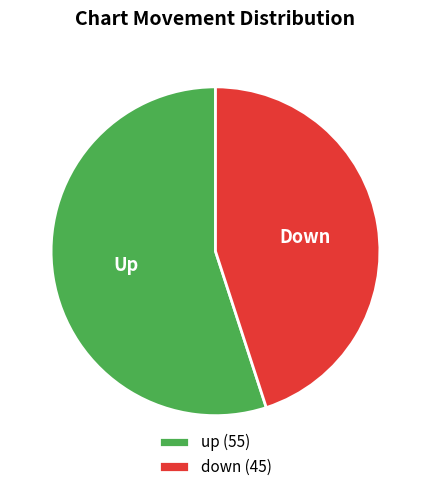

What is the majority slice?

up